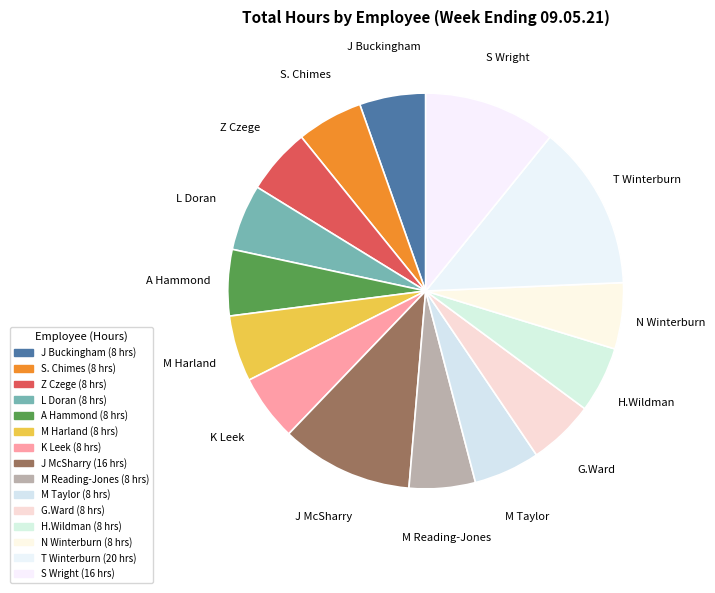

Which slice is the largest?

T Winterburn